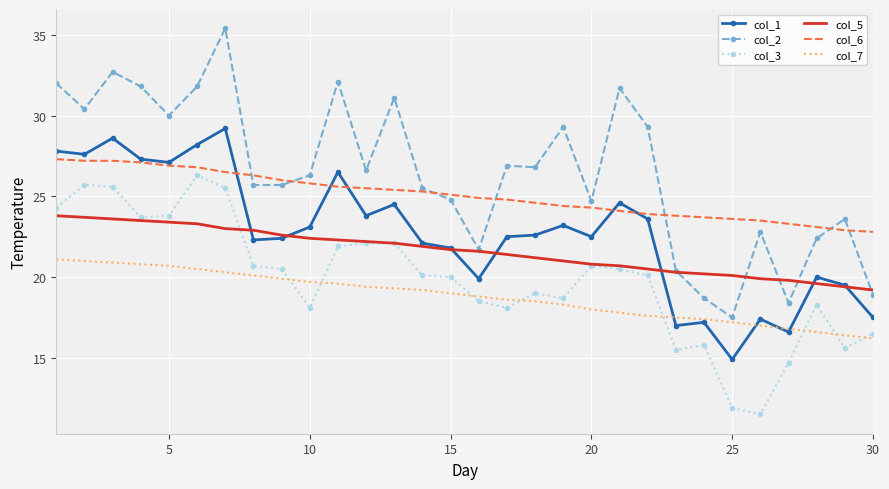

True or false: col_5 and col_6 intersect in this chart.

False